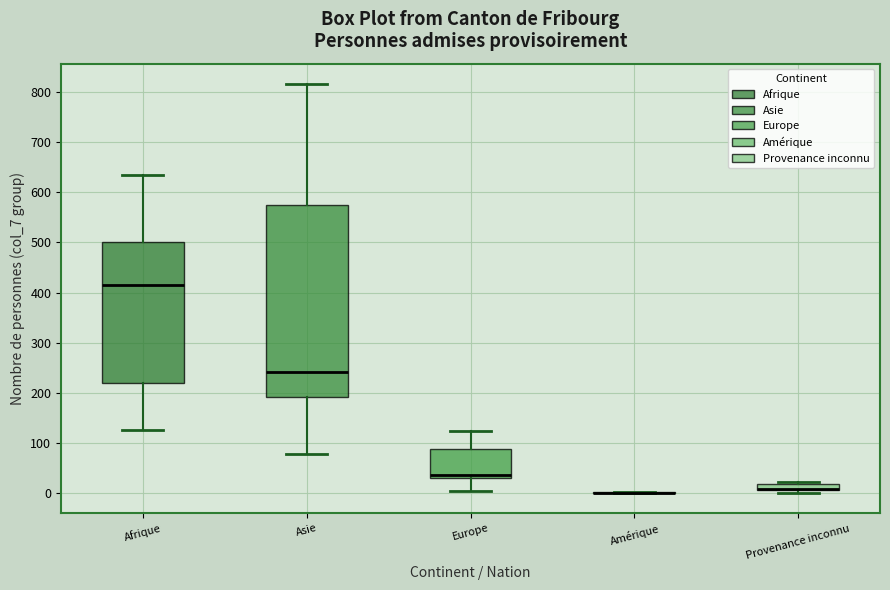

Where is the lower edge of the box for Provenance inconnu on the y-axis? The values are not printed on the chart, so give them approximately, as read against the axis.

10